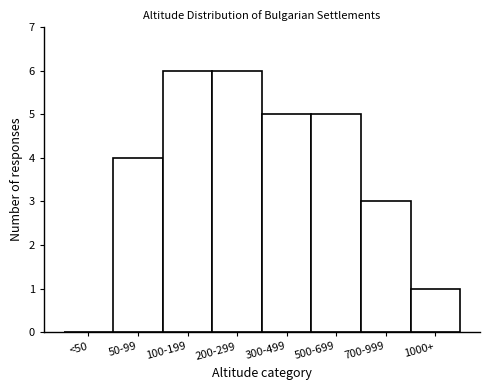

Reading right to left, what are all the values shown in this chart?

1000+=1	700-999=3	500-699=5	300-499=5	200-299=6	100-199=6	50-99=4	<50=0